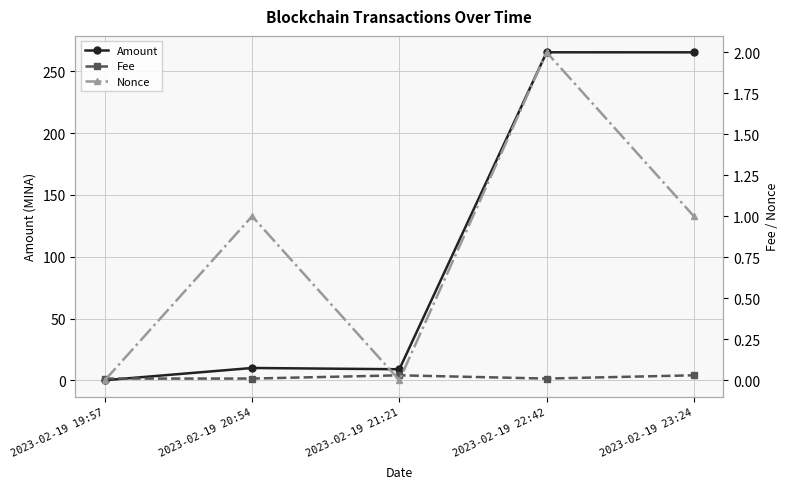

What position from the right is 2023-02-19 22:42?

2